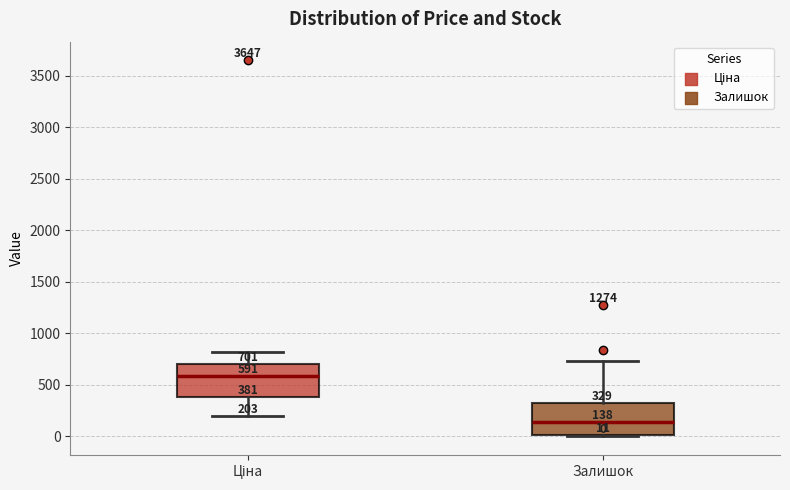

Which box's median line is the highest?

Ціна